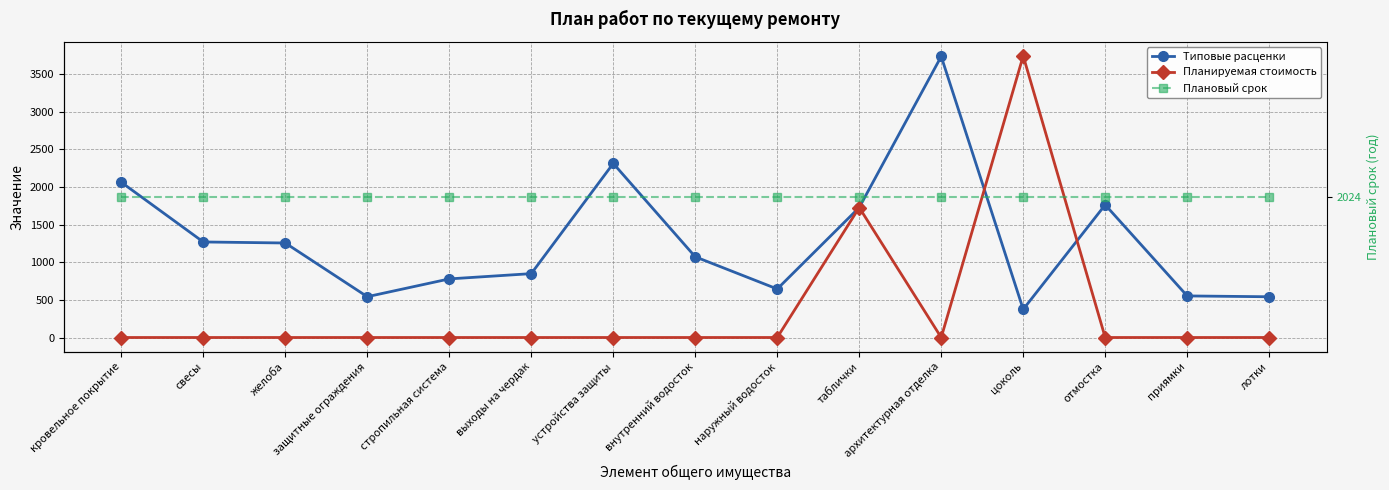

True or false: Плановый срок has more than 1 interior local peaks.

False